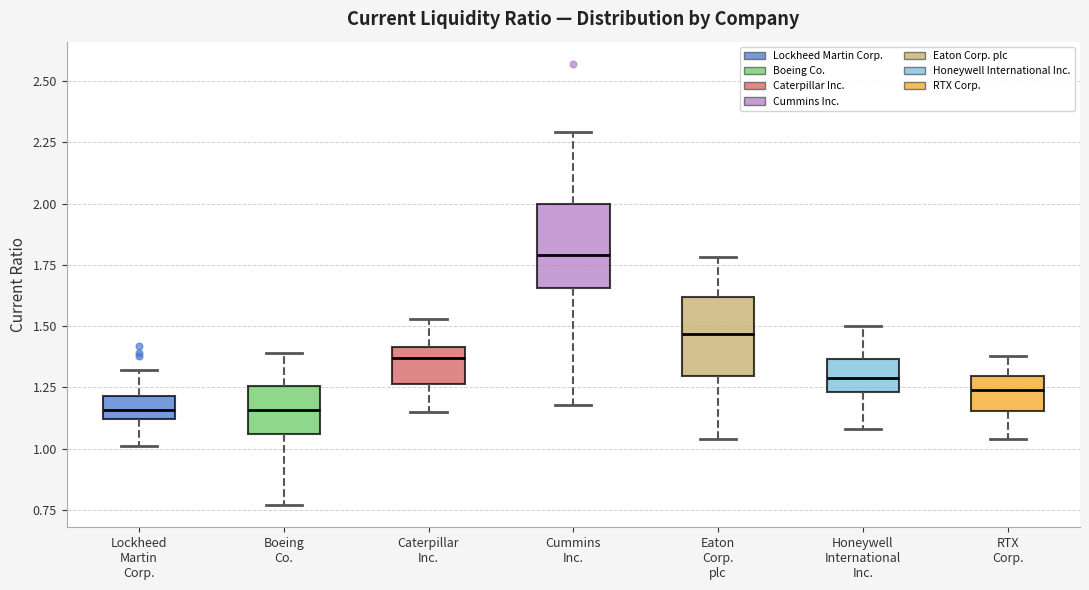

Reading left to right, transcribe this box plot: for each box, give where its median line is, the range the box spans, and where its two whiskers end, as read against the y-axis. The values are not printed on the chart, so give them approximately, as read against the axis.

Lockheed Martin Corp.: median 1.15, box 1.10 to 1.20, whiskers 1.00 to 1.30
Boeing Co.: median 1.15, box 1.05 to 1.25, whiskers 0.75 to 1.40
Caterpillar Inc.: median 1.35, box 1.25 to 1.40, whiskers 1.15 to 1.55
Cummins Inc.: median 1.80, box 1.65 to 2.00, whiskers 1.20 to 2.30
Eaton Corp. plc: median 1.45, box 1.30 to 1.60, whiskers 1.05 to 1.80
Honeywell International Inc.: median 1.30, box 1.25 to 1.35, whiskers 1.10 to 1.50
RTX Corp.: median 1.25, box 1.15 to 1.30, whiskers 1.05 to 1.40